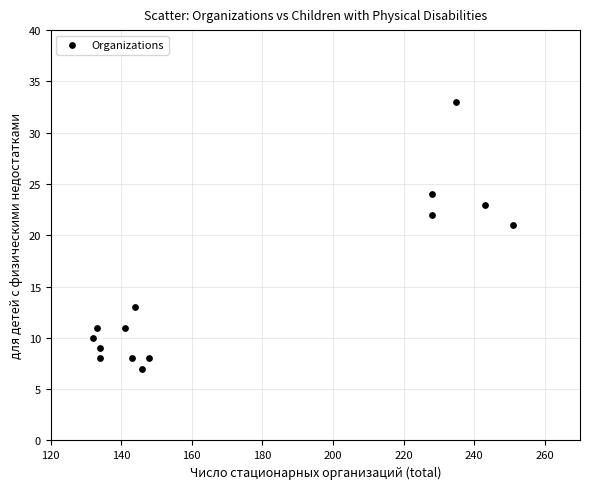

What Y value in the scatter plot is closest to 20?

21